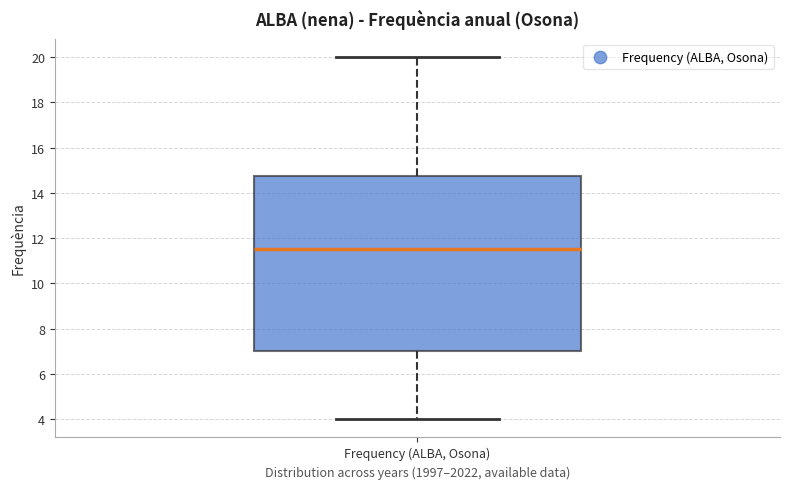

Transcribe this box plot: give where the median line is, the range the box spans, and where the two whiskers end, as read against the y-axis. The values are not printed on the chart, so give them approximately, as read against the axis.

median 11.6, box 7.0 to 14.8, whiskers 4.0 to 20.0